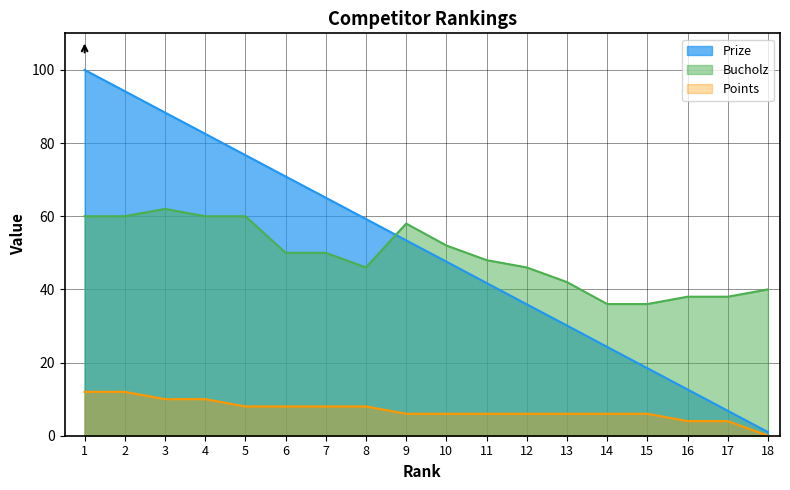

What is the total value across all series at 15?

60.5